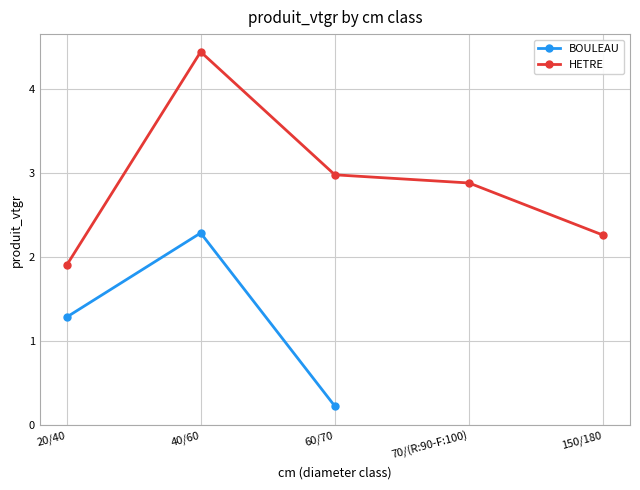

What are all the series names shown in the legend?

BOULEAU, HETRE